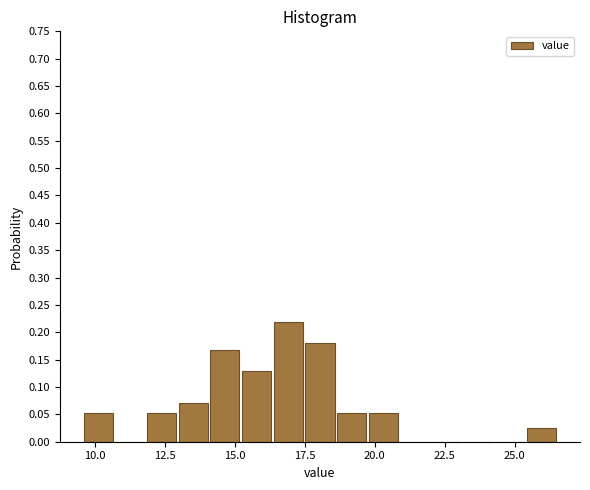

Read against the x-axis, roughly where is the centre of the tallest bar?

17.0